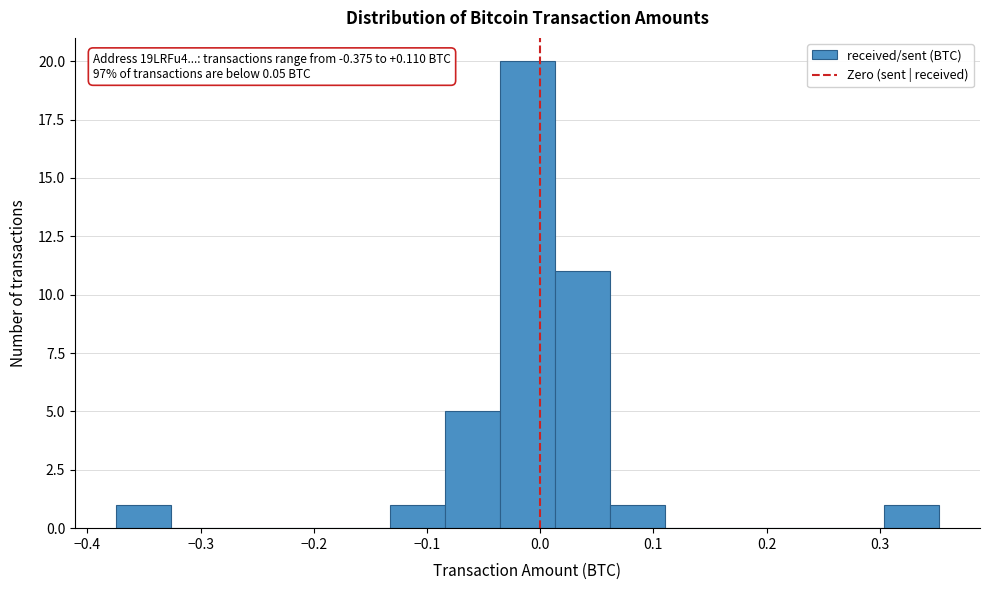

Which range on the x-axis has the tallest bar?

-0.04 to 0.01